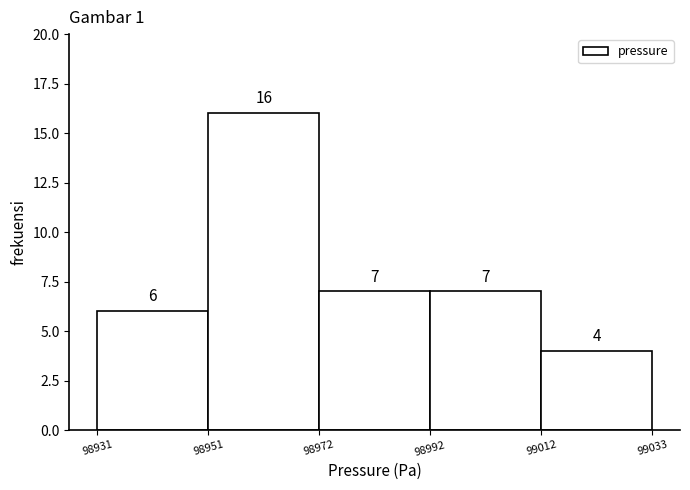

What is the height of the bar covering 98972 to 98992 on the x-axis?

7